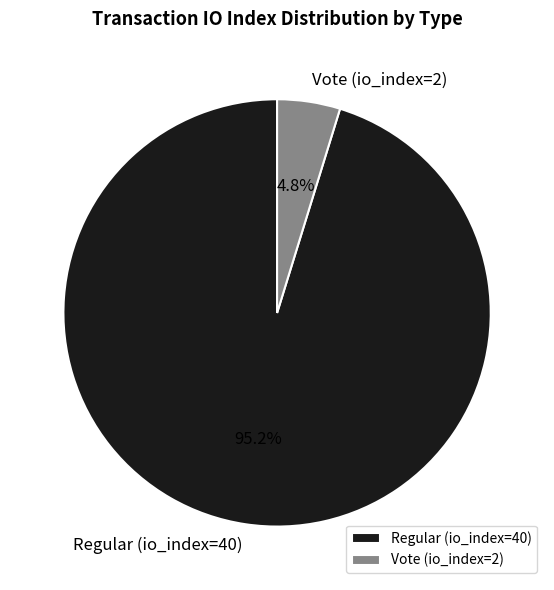

How many segments does this pie chart have?

2